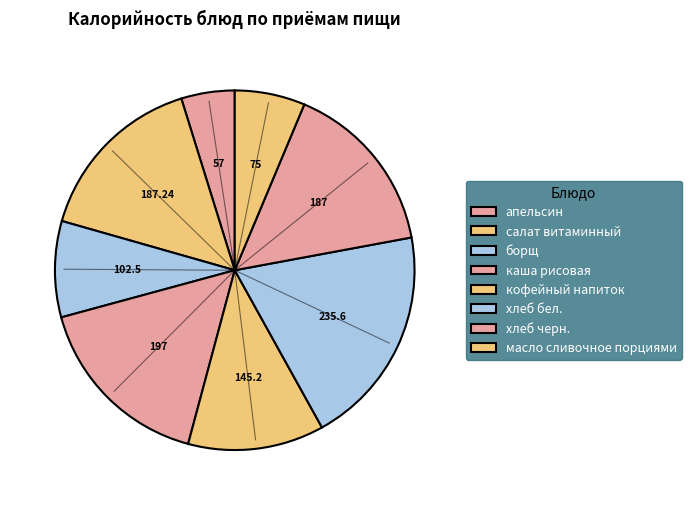

To the nearest percent, what is the combined percentage of хлеб бел. and апельсин?

25%